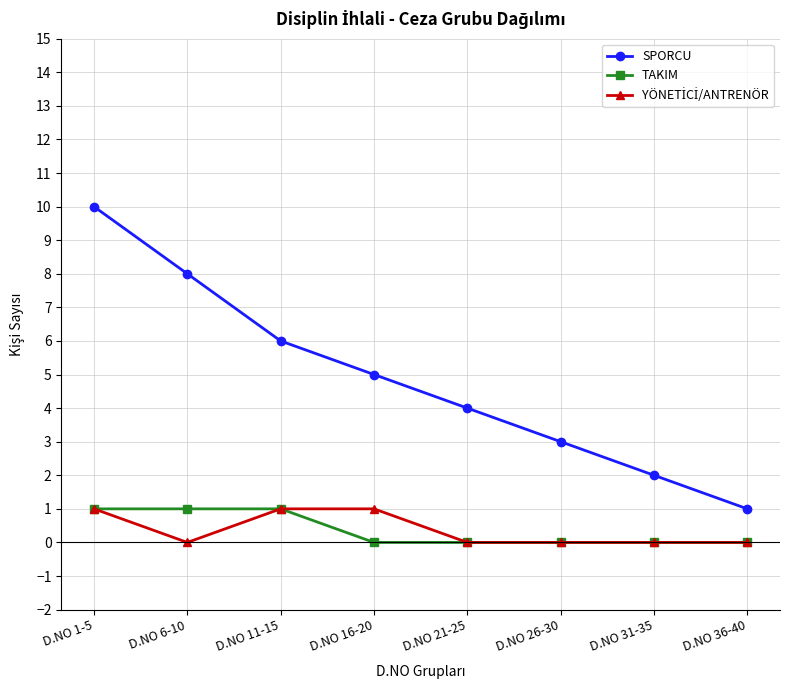

The value of SPORCU at D.NO 16-20 is 7. True or false?

False